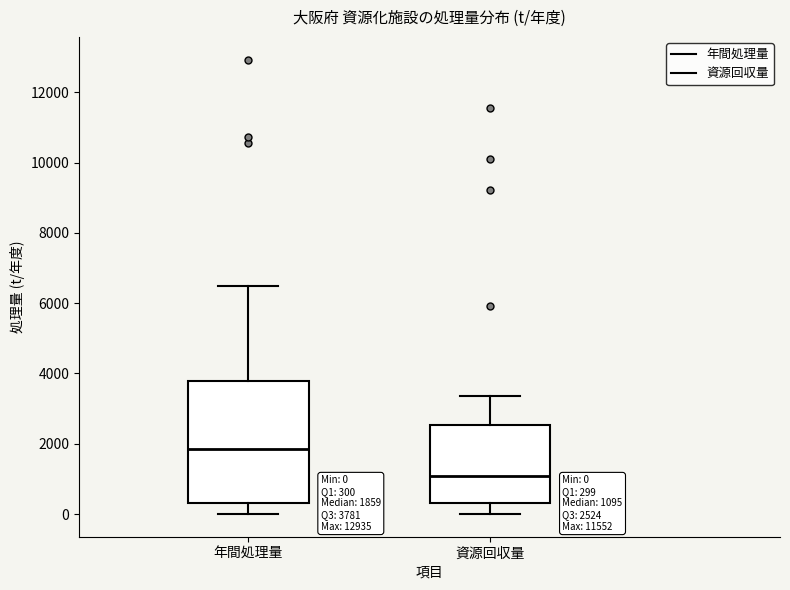

Which box has the lowest median line?

資源回収量